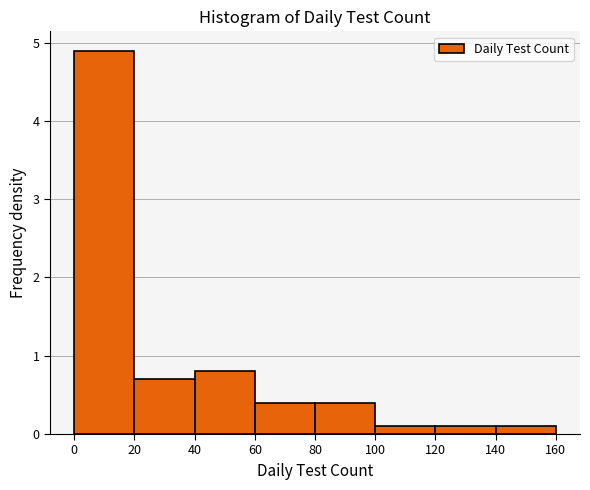

How tall is the bar that spans 60 to 80 on the x-axis? The values are not printed on the chart, so give them approximately, as read against the axis.

0.4